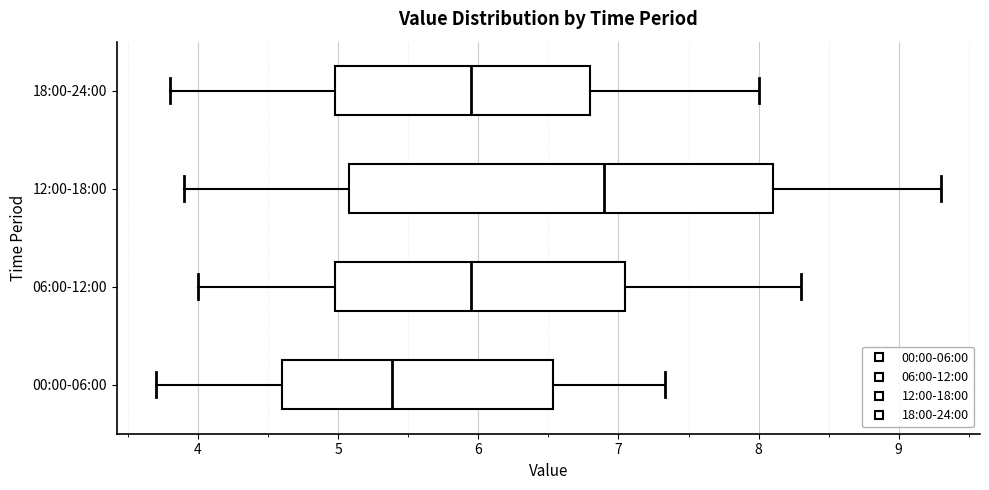

Comparing the boxes themselves (not the whiskers), which one is the widest?

12:00-18:00